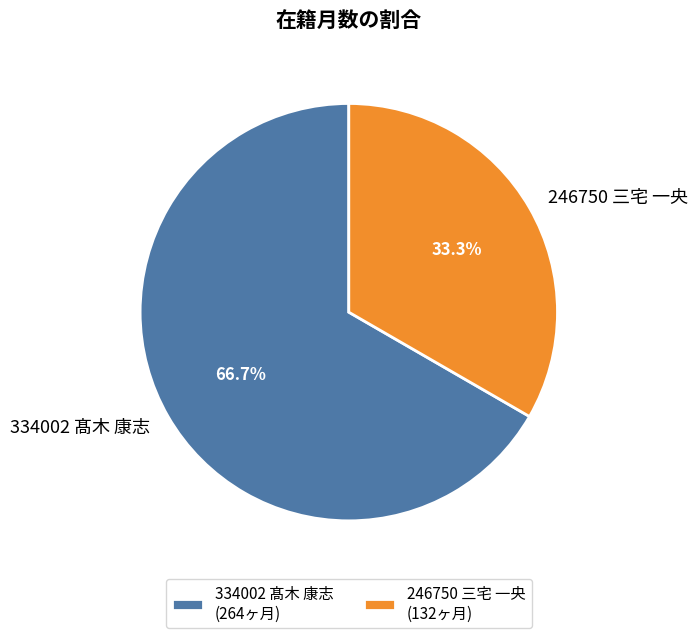

To the nearest percent, what portion does 246750 三宅 一央 represent?

33%